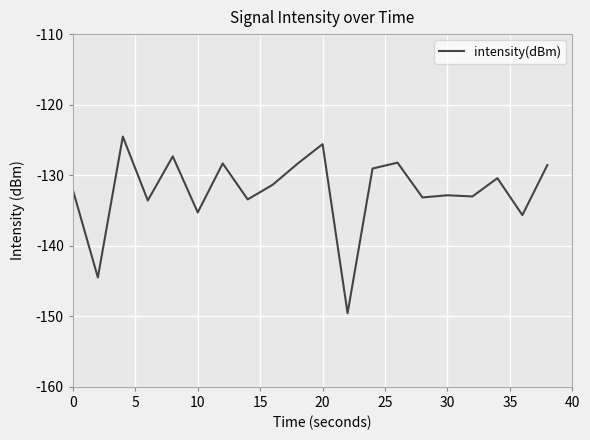

What is the minimum value shown in the chart?

-149.6